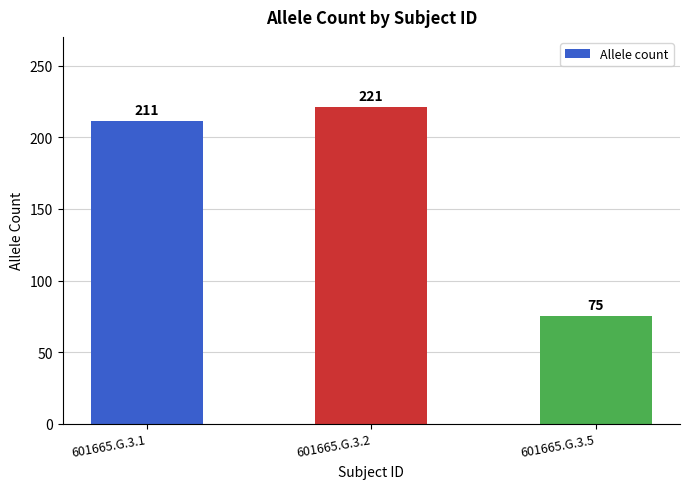

What is the approximate value at 601665.G.3.2, to the nearest 5?

220